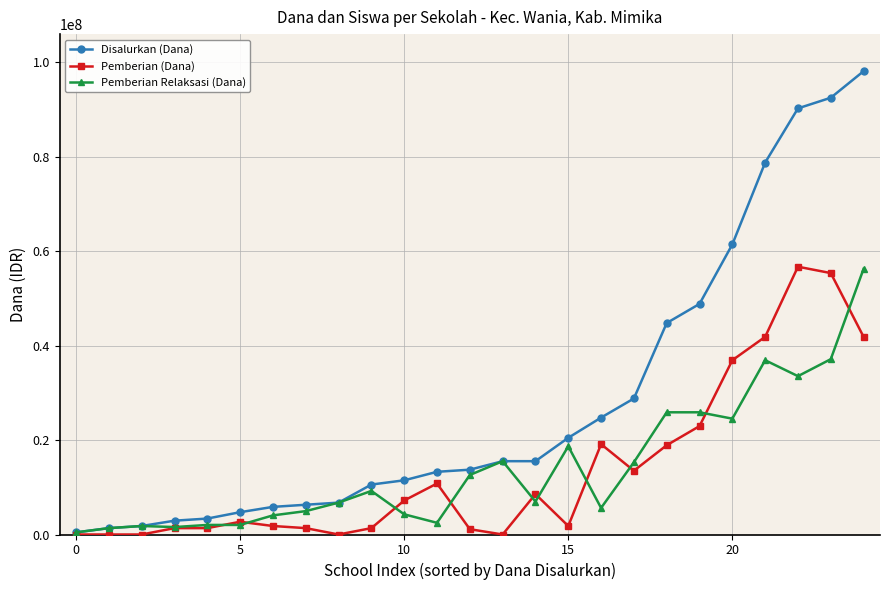

True or false: Pemberian Relaksasi (Dana) has more than 2 interior local peaks.

True